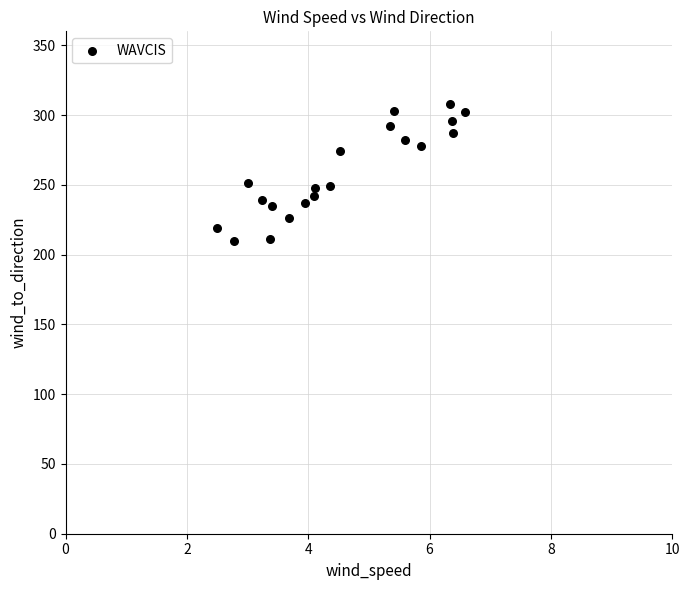

What is the range of Y values (max minus min)?

98